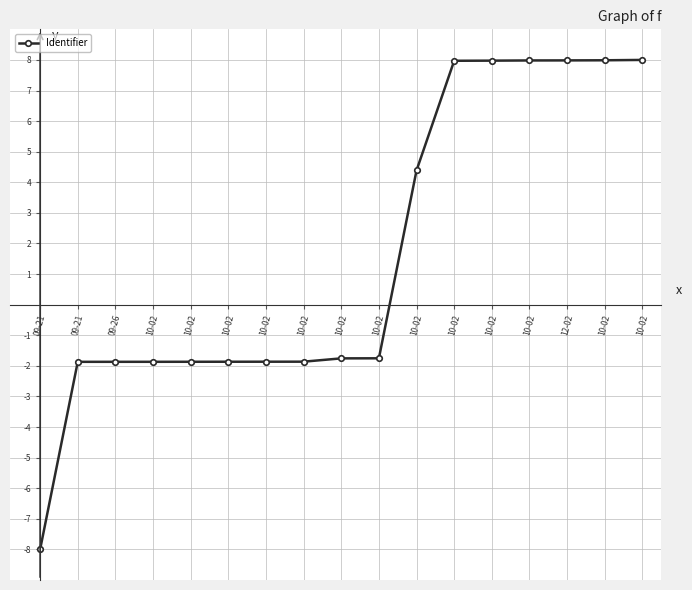

How many values are below zero?

10